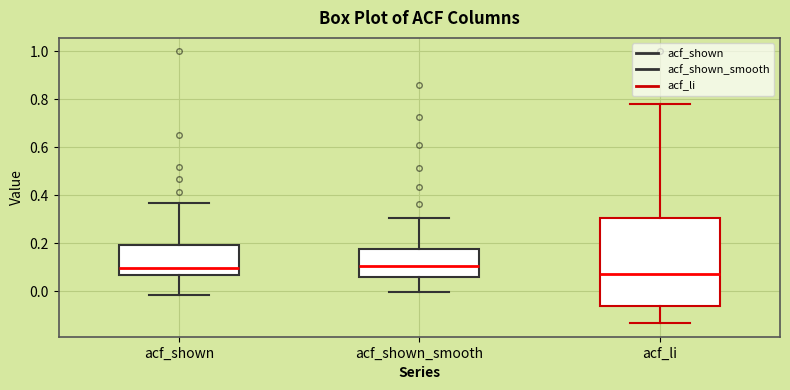

Comparing the boxes themselves (not the whiskers), which one is the tallest?

acf_li